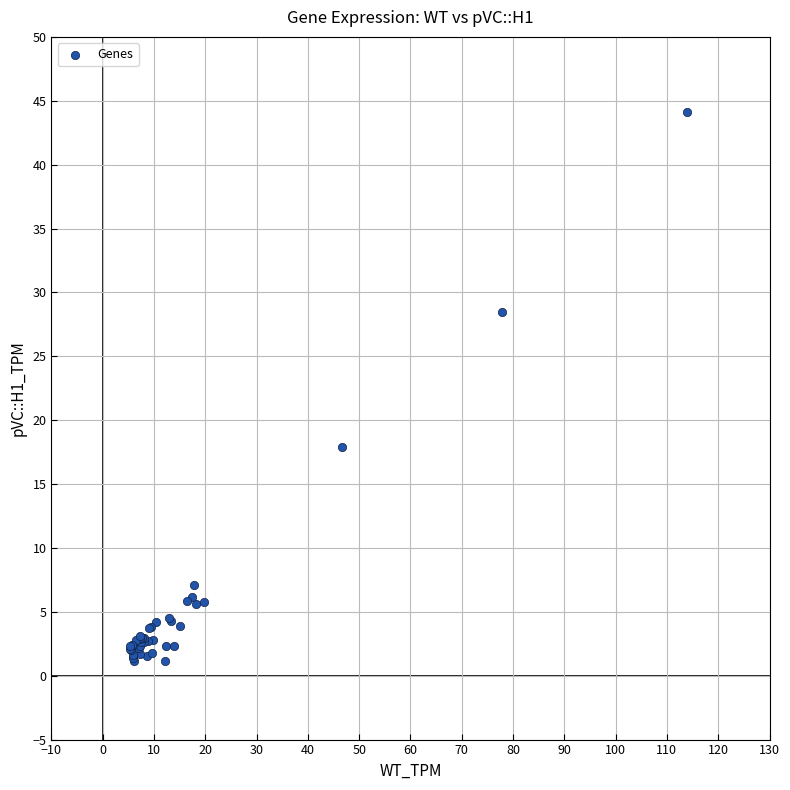

What Y value in the scatter plot is closest to 22?

17.9